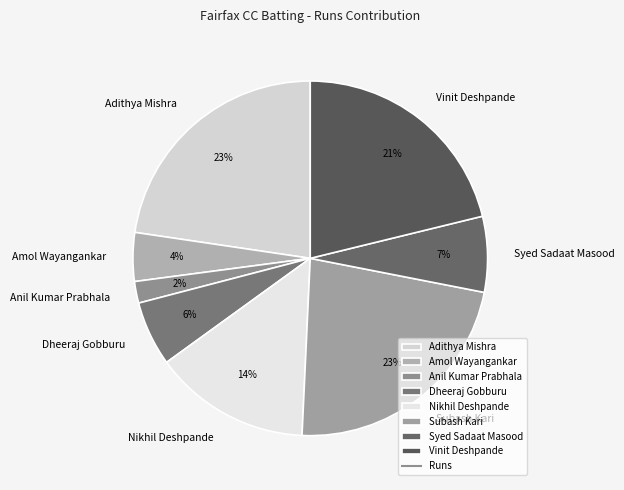

The Adithya Mishra slice represents 11% of the pie. True or false?

False